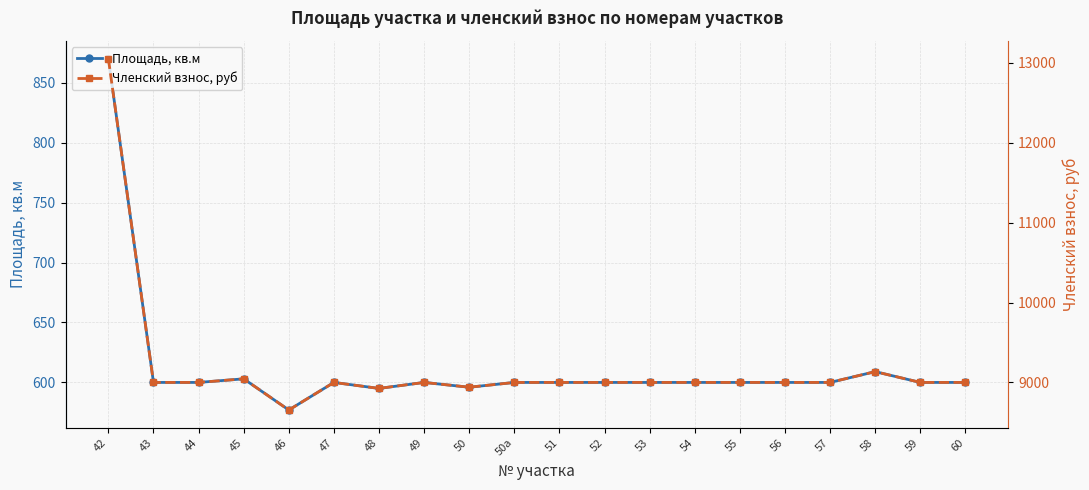

What is the minimum value shown in the chart?

577